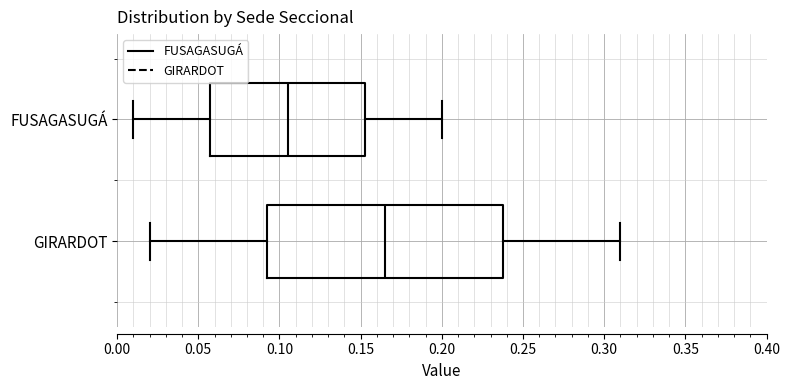

Reading bottom to top, transcribe this box plot: for each box, give where its median line is, the range the box spans, and where its two whiskers end, as read against the x-axis. The values are not printed on the chart, so give them approximately, as read against the axis.

GIRARDOT: median 0.165, box 0.095 to 0.240, whiskers 0.020 to 0.310
FUSAGASUGÁ: median 0.105, box 0.060 to 0.155, whiskers 0.010 to 0.200